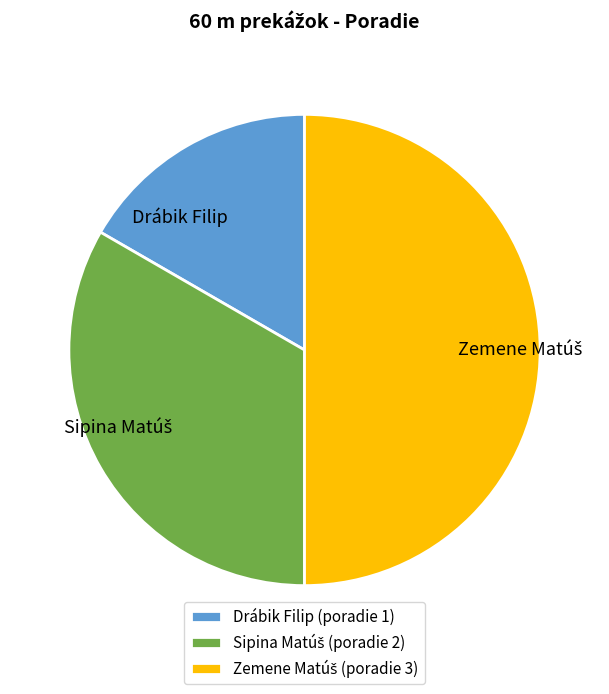

How many slices are in this pie chart?

3